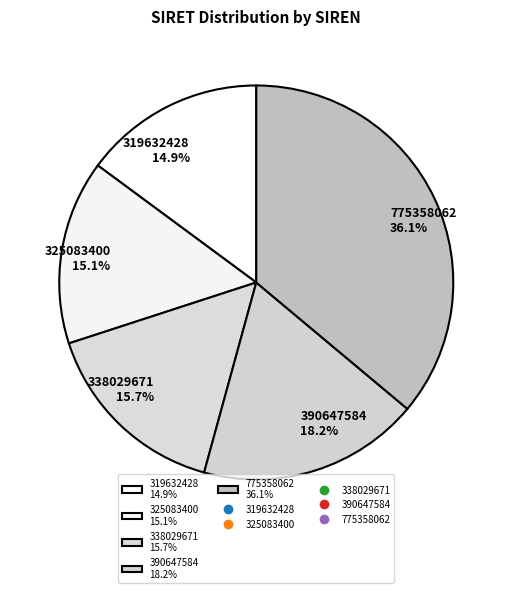

What is the total percentage of 775358062 and 390647584?

54.3%